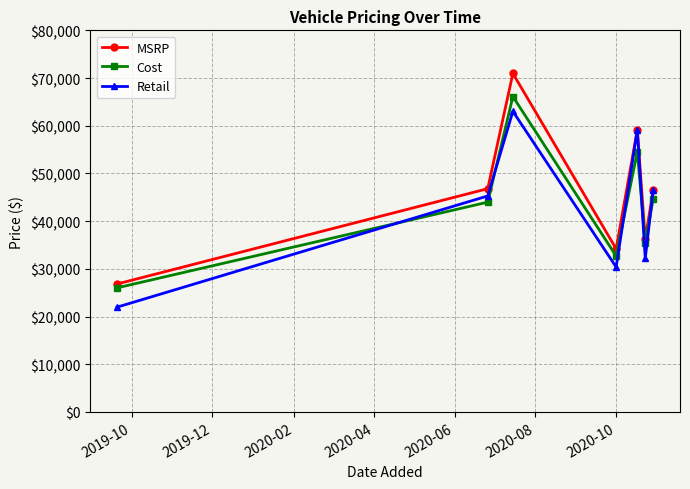

What is the value of the Cost point at the 3rd from the left?

66122